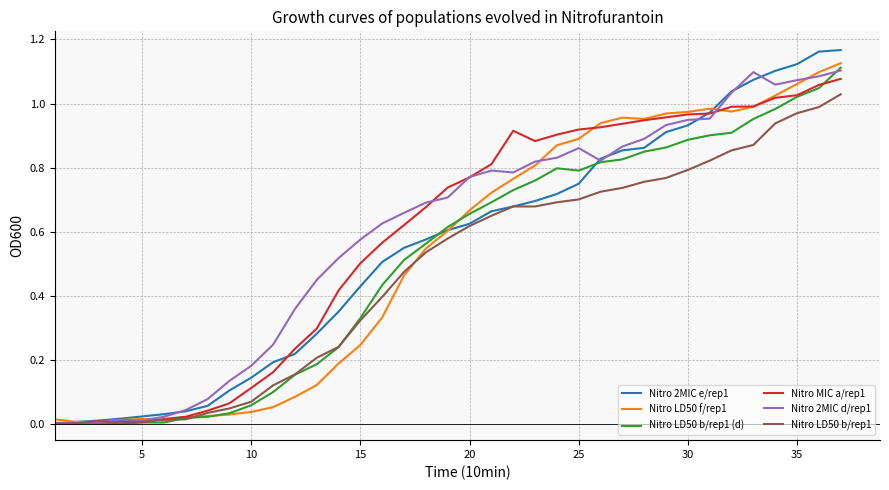

Which series has the widest spread of values?

Nitro 2MIC e/rep1